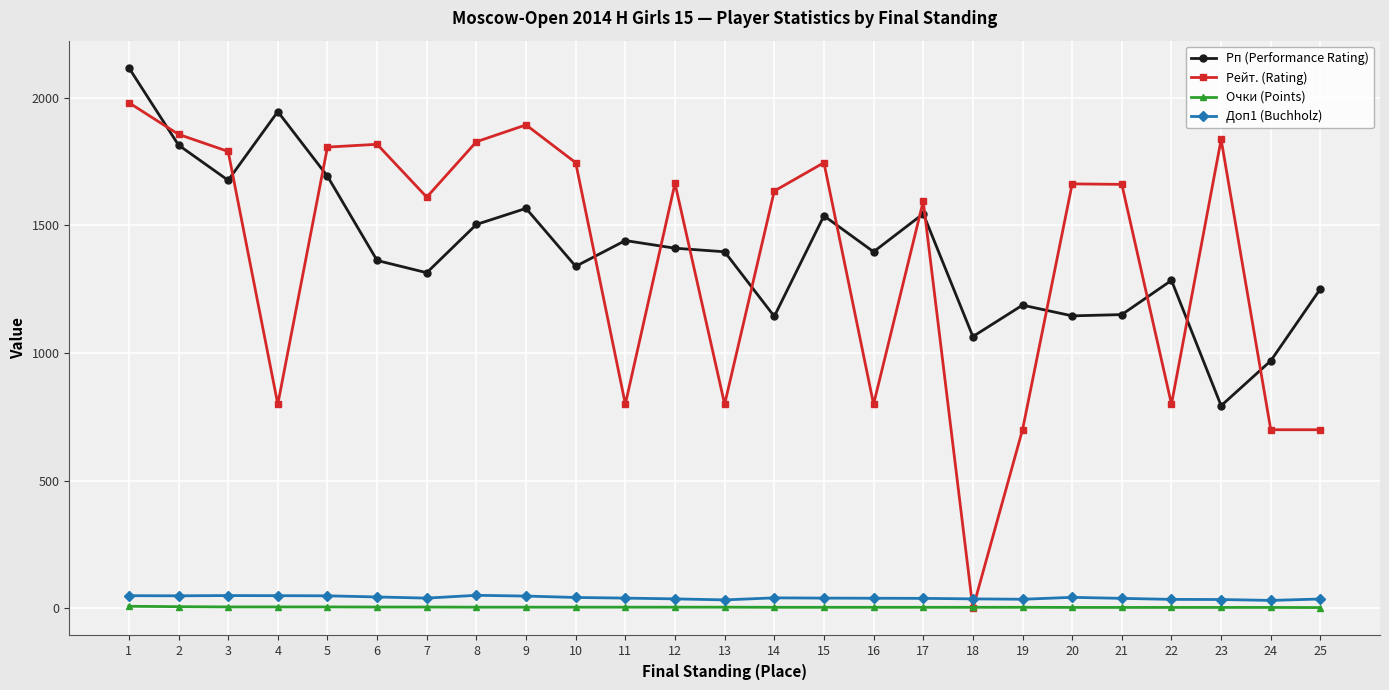

What is the total value across all series at 19?

1928.5